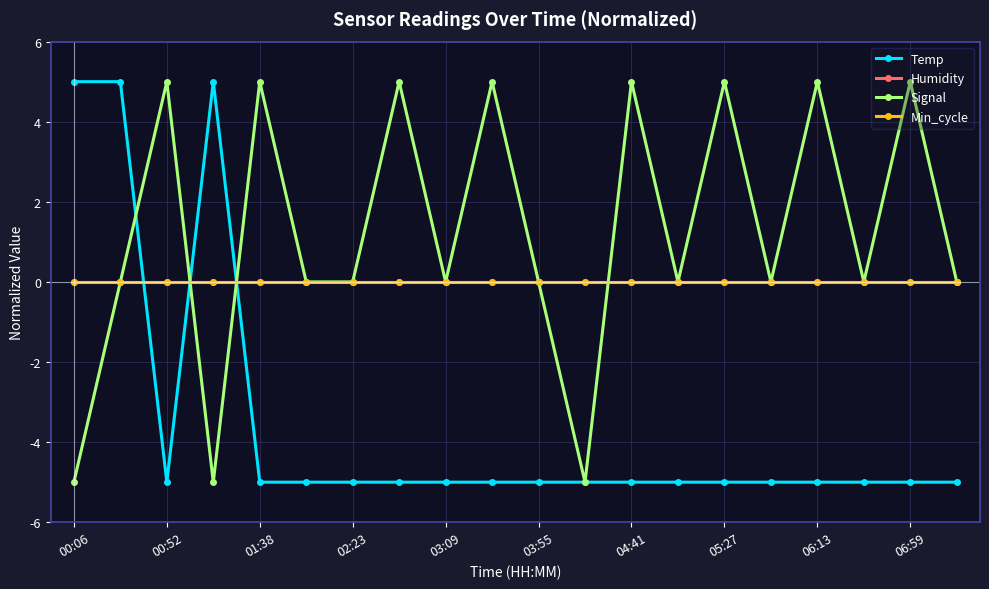

What is the maximum value shown in the chart?

5